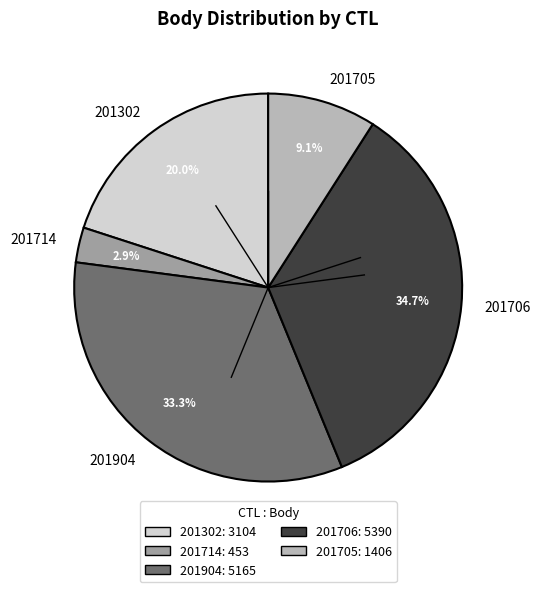

Which slice is the smallest?

201714